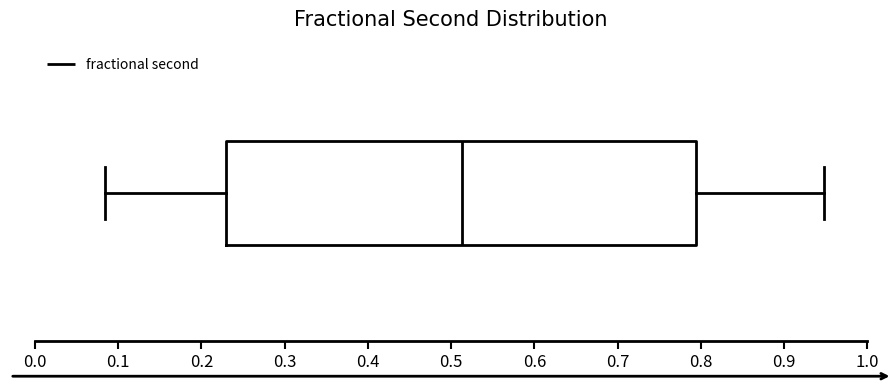

Read this box plot against the x-axis: the position of the median line, the range covered by the box, and the ends of both whiskers. The values are not printed on the chart, so give them approximately, as read against the axis.

median 0.51, box 0.23 to 0.79, whiskers 0.08 to 0.95